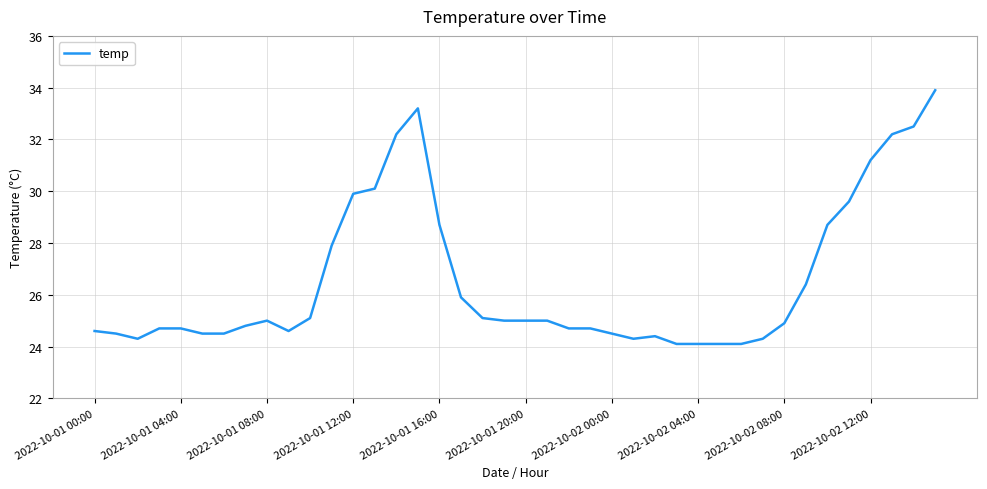

What is the smallest value displayed?

24.1